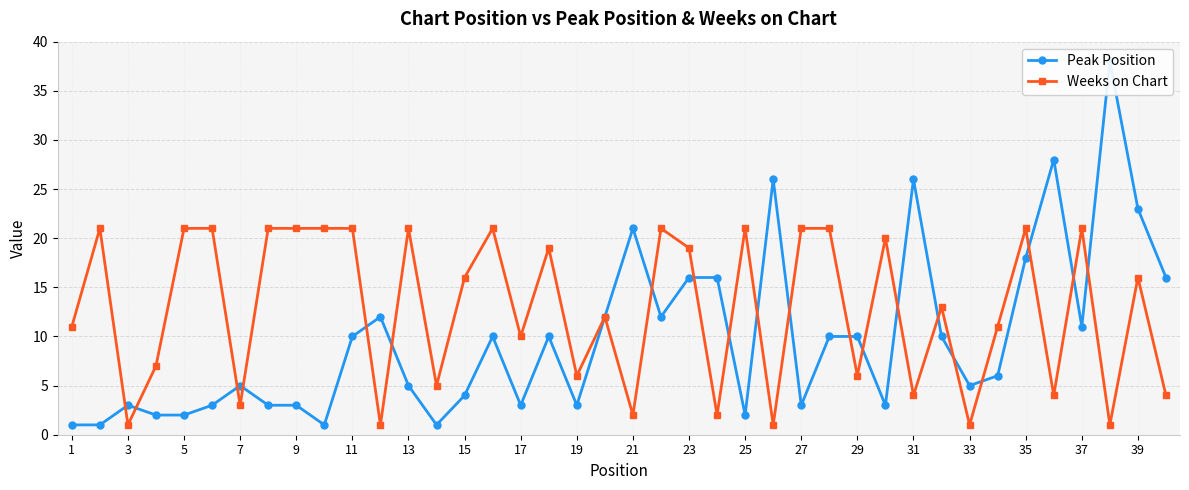

Where is the first local minimum for Weeks on Chart?

3